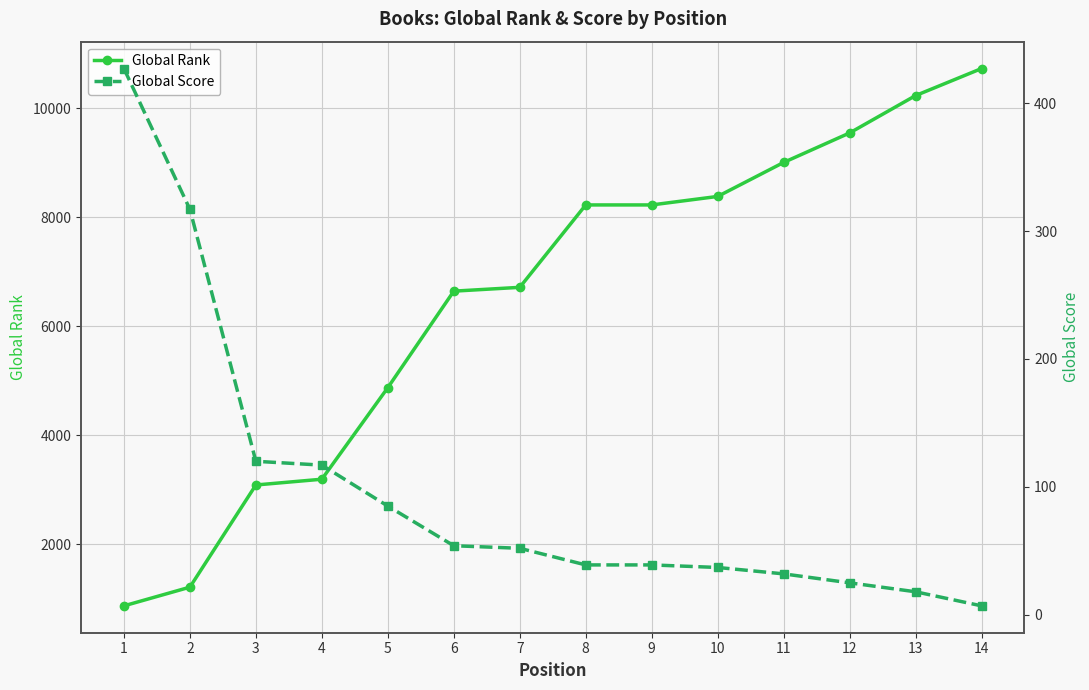

True or false: Global Score has more than 1 points higher than both neighbors.

False